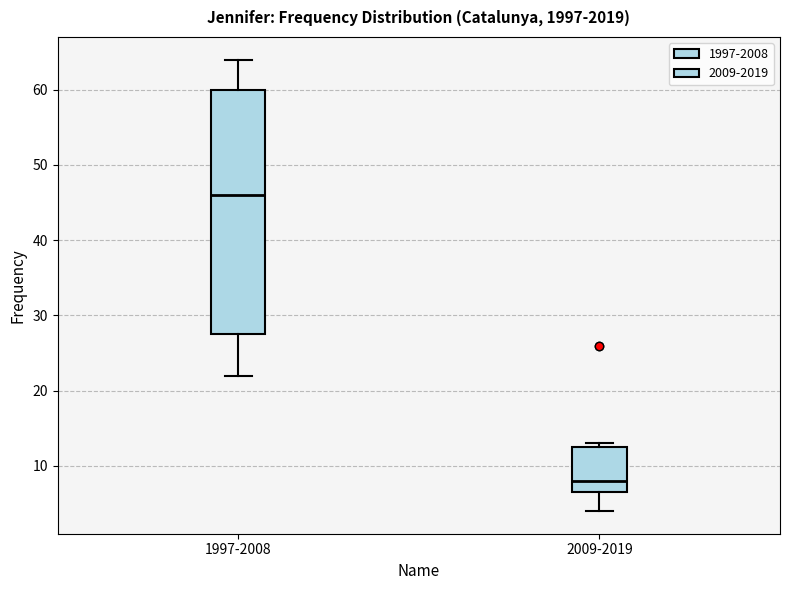

Where is the upper edge of the box for 2009-2019 on the y-axis? The values are not printed on the chart, so give them approximately, as read against the axis.

13